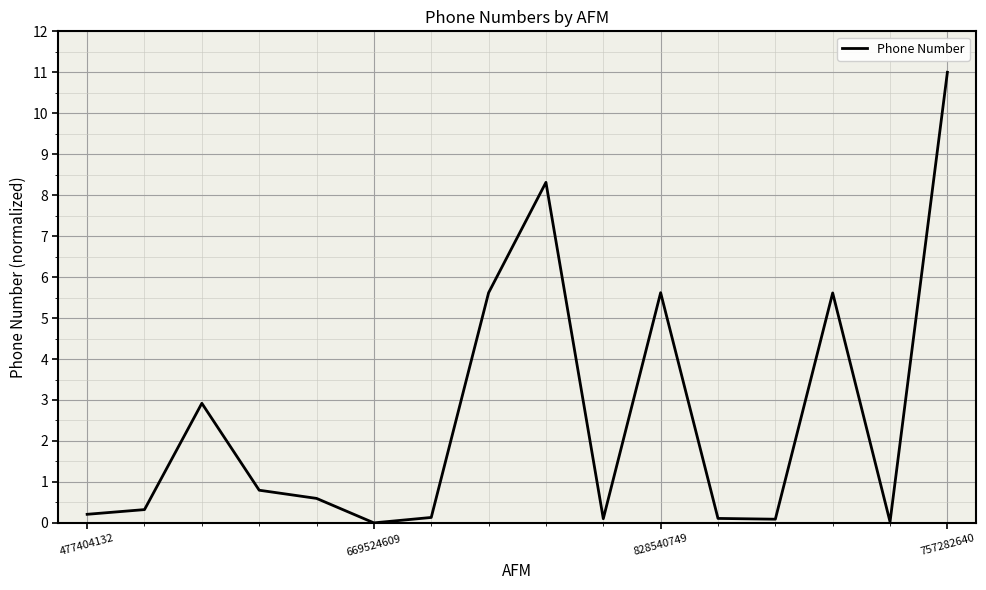

What is the sum of all values?

41.5